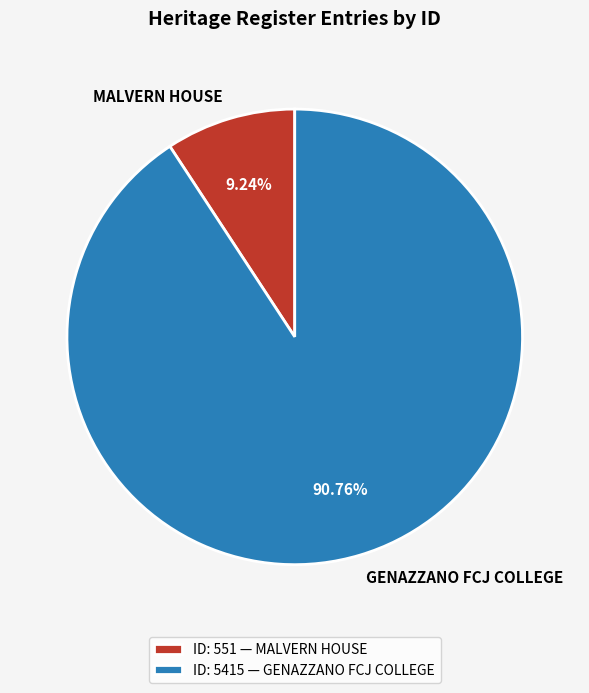

Does GENAZZANO FCJ COLLEGE represent more than half of the total?

Yes